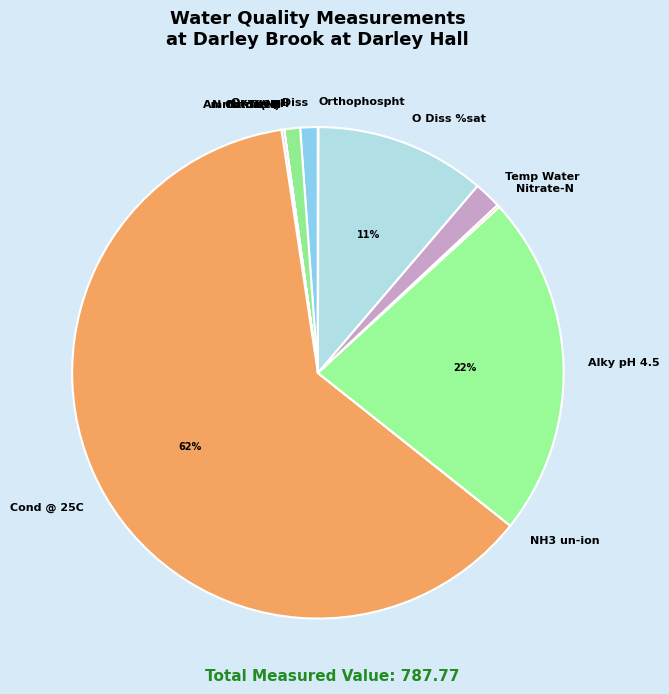

To the nearest percent, what percentage of the pie is Temp Water?

2%